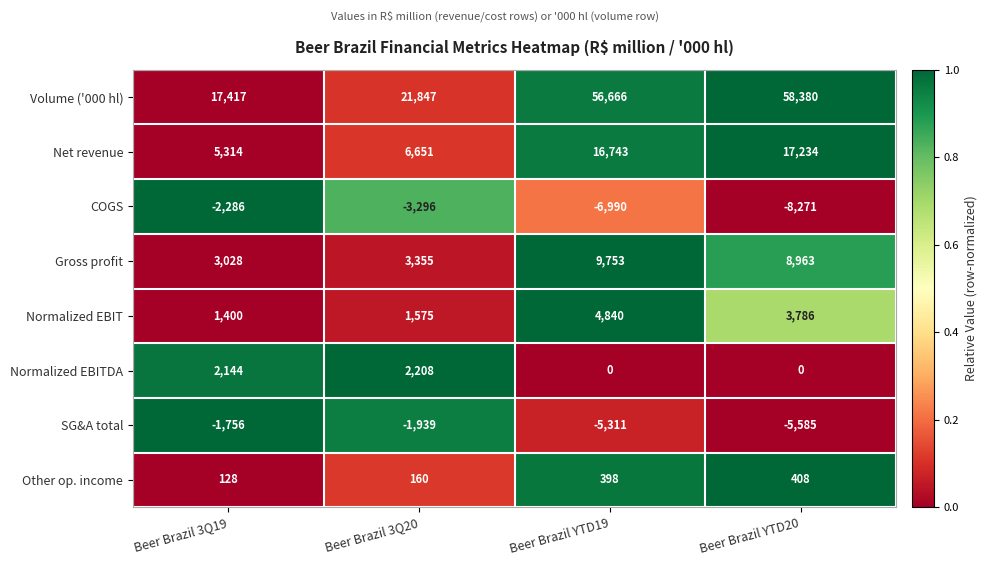

Between Beer Brazil 3Q19 and Beer Brazil 3Q20, which series saw the biggest shift?

Volume ('000 hl)